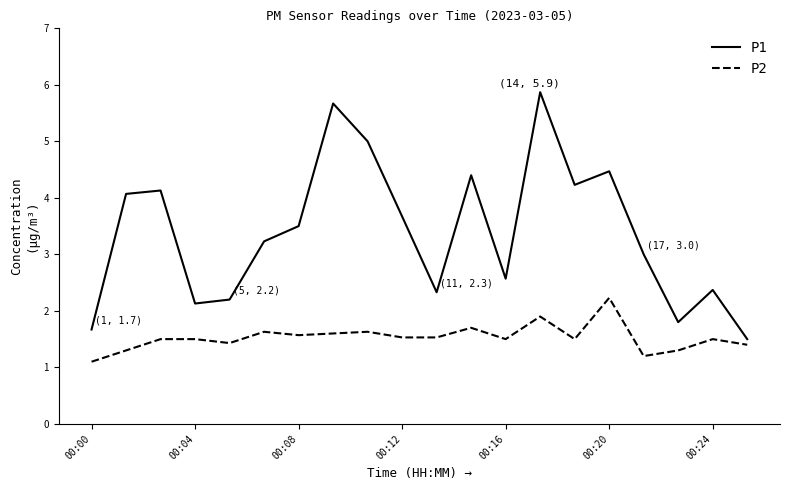

Rank the series by their average value, from highest to lowest.

P1, P2